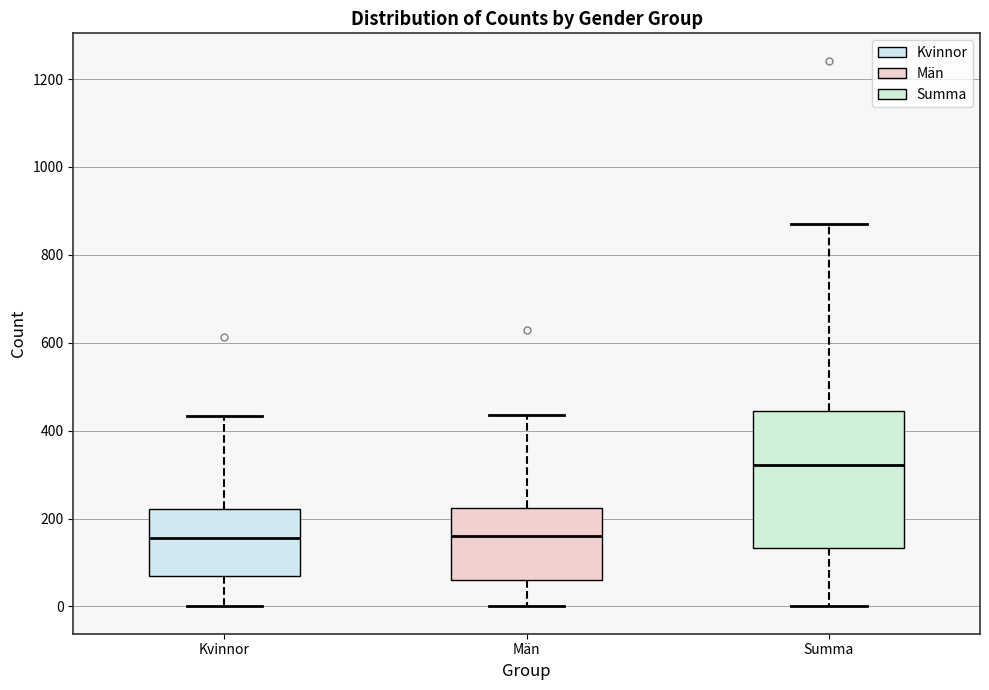

Reading left to right, transcribe this box plot: for each box, give where its median line is, the range the box spans, and where its two whiskers end, as read against the y-axis. The values are not printed on the chart, so give them approximately, as read against the axis.

Kvinnor: median 160, box 60 to 220, whiskers 0 to 440
Män: median 160, box 60 to 220, whiskers 0 to 440
Summa: median 320, box 140 to 440, whiskers 0 to 880